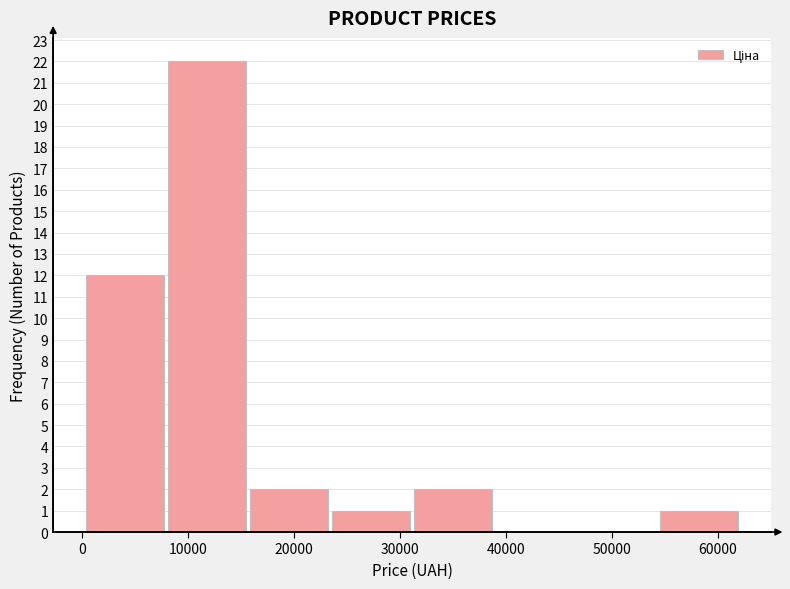

Which range on the x-axis has the tallest bar?

8000 to 16000